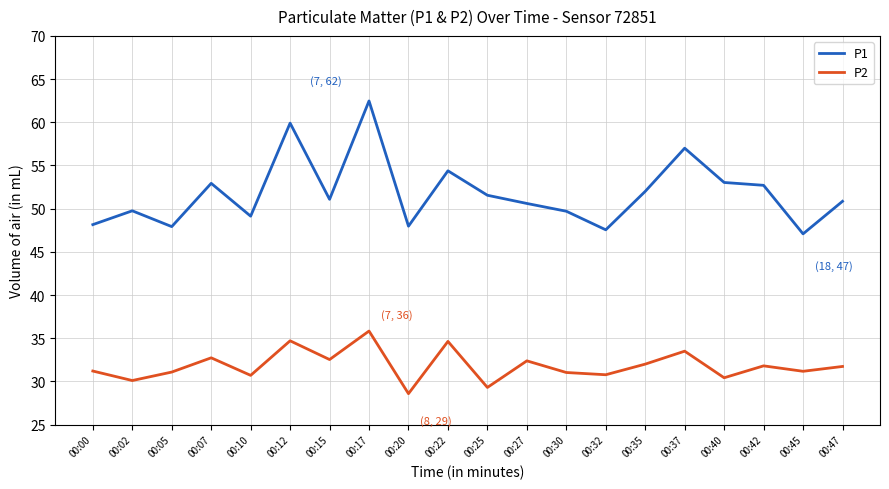

Is the value of P2 at 00:30 greater than the value of P1 at 00:35?

No